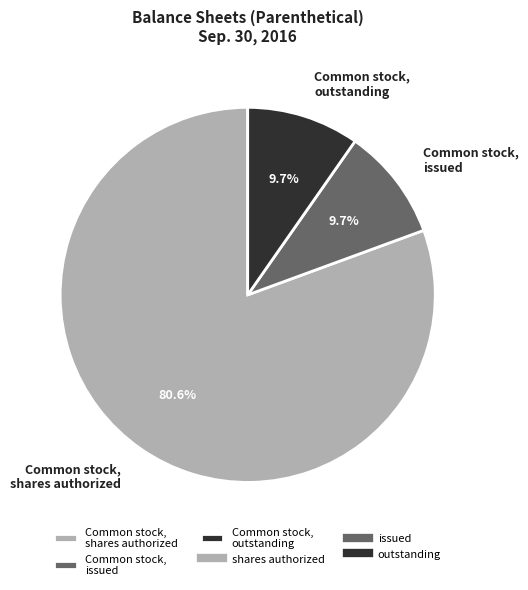

The Common stock, outstanding slice represents 16% of the pie. True or false?

False